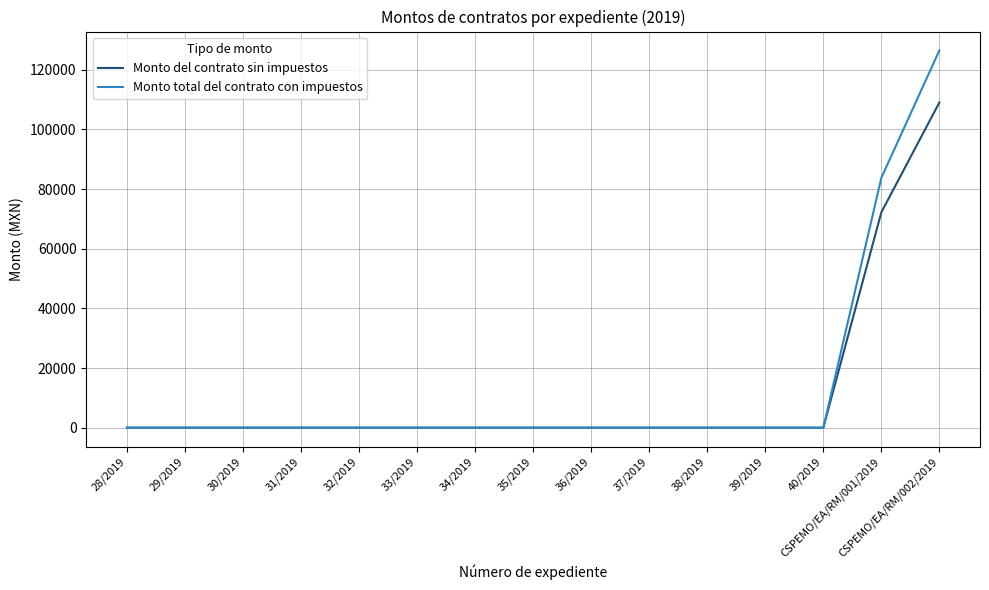

Rank the series by their maximum value, from lowest to highest.

Monto del contrato sin impuestos, Monto total del contrato con impuestos